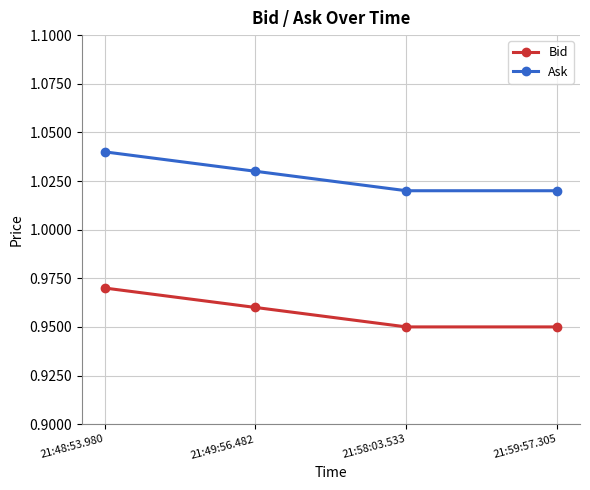

At which label does Ask reach its peak?

21:48:53.980